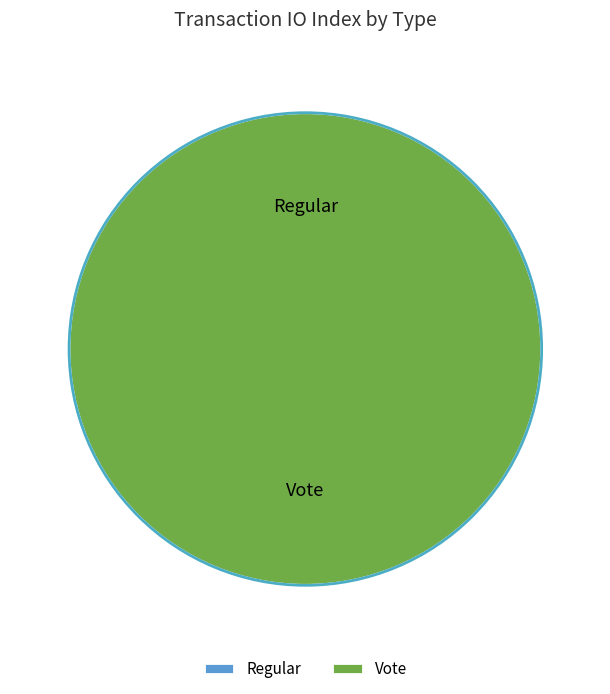

How much of the chart is everything except Regular?

100.0%